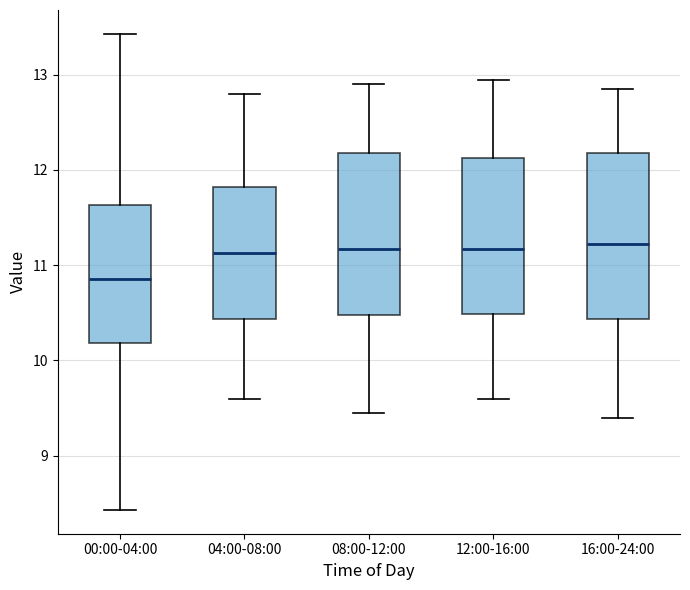

Reading left to right, transcribe this box plot: for each box, give where its median line is, the range the box spans, and where its two whiskers end, as read against the y-axis. The values are not printed on the chart, so give them approximately, as read against the axis.

00:00-04:00: median 10.9, box 10.2 to 11.6, whiskers 8.4 to 13.4
04:00-08:00: median 11.1, box 10.4 to 11.8, whiskers 9.6 to 12.8
08:00-12:00: median 11.2, box 10.5 to 12.2, whiskers 9.5 to 12.9
12:00-16:00: median 11.2, box 10.5 to 12.1, whiskers 9.6 to 13.0
16:00-24:00: median 11.2, box 10.4 to 12.2, whiskers 9.4 to 12.9